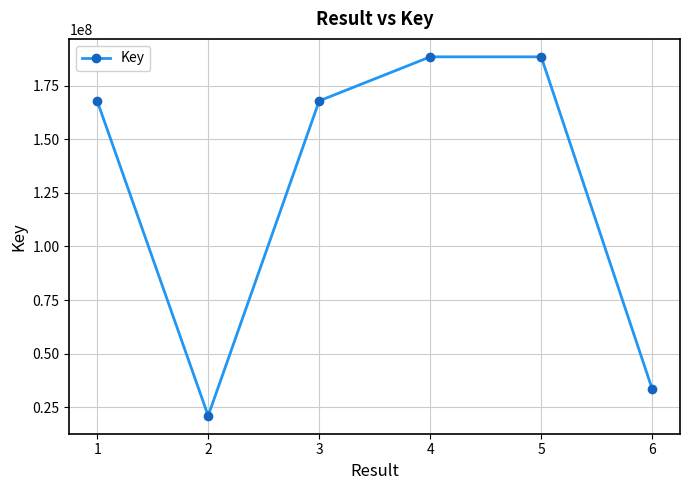

What is the sum of all values?

767319729